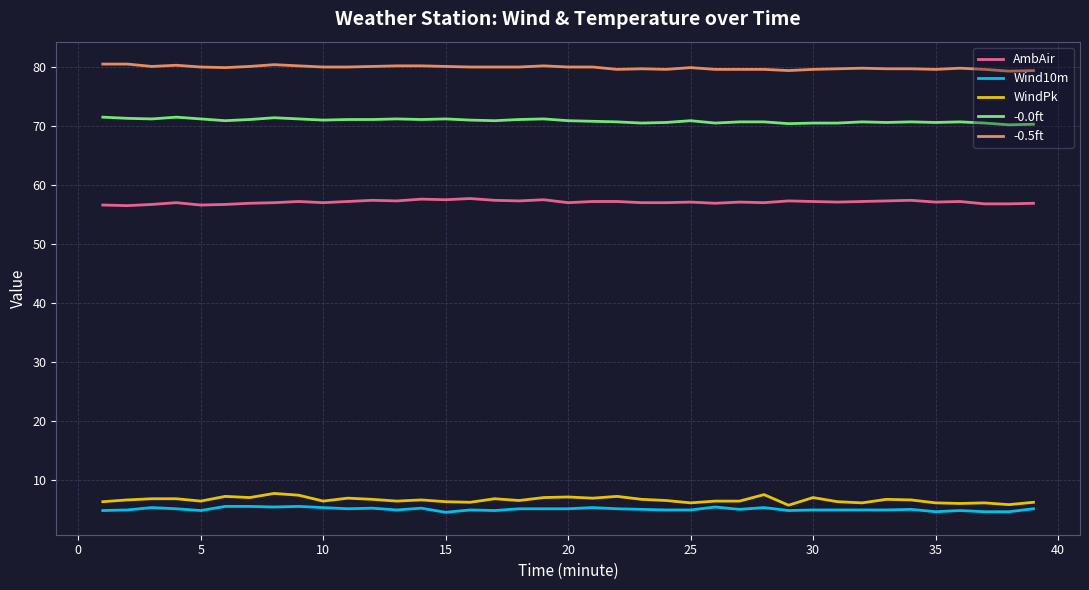

Which series has the largest total across all categories?

-0.5ft